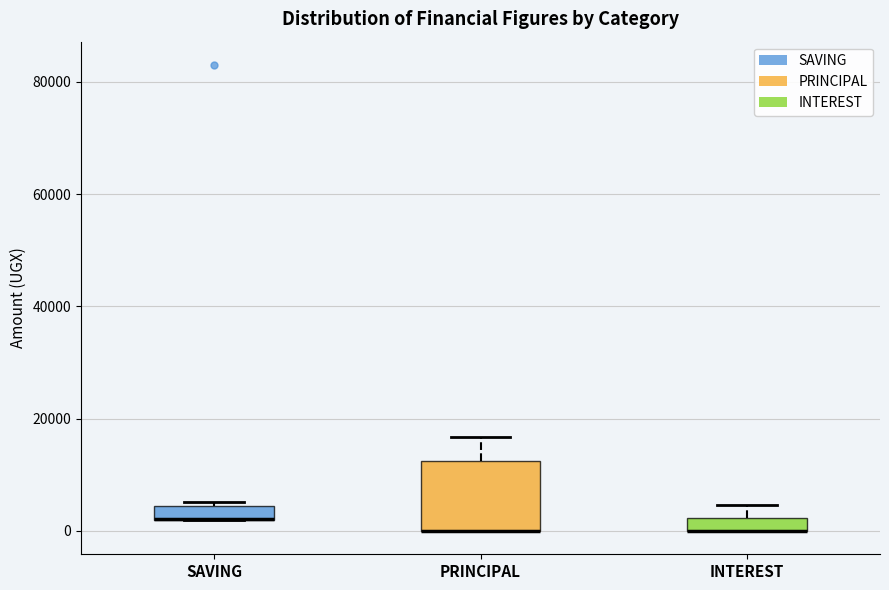

Which box is the tallest, from its lower edge to its upper edge?

PRINCIPAL